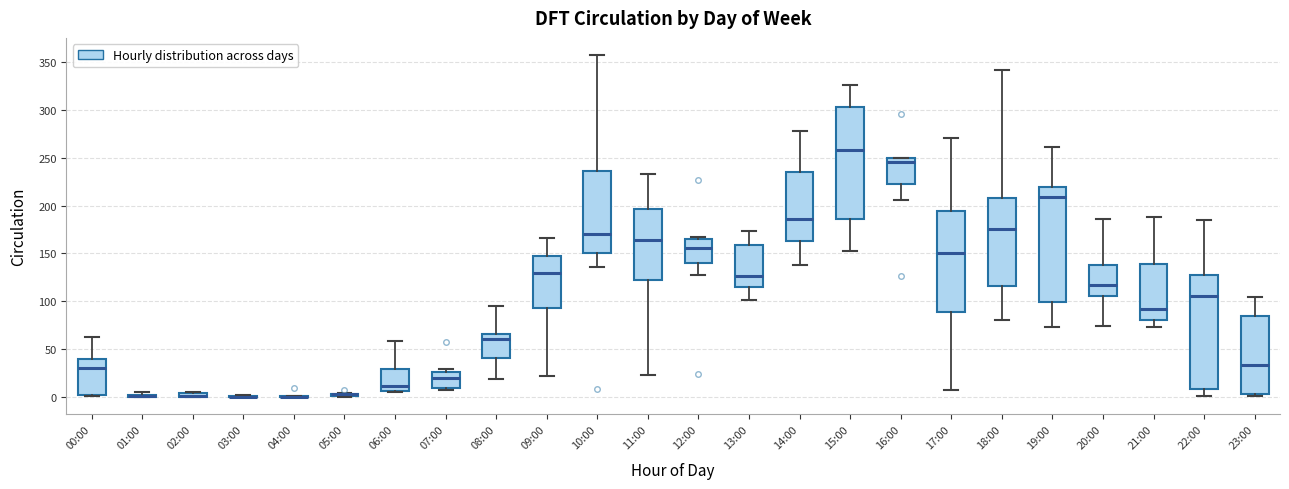

Where does the median line of the box for 23:00 sit on the y-axis? The values are not printed on the chart, so give them approximately, as read against the axis.

35